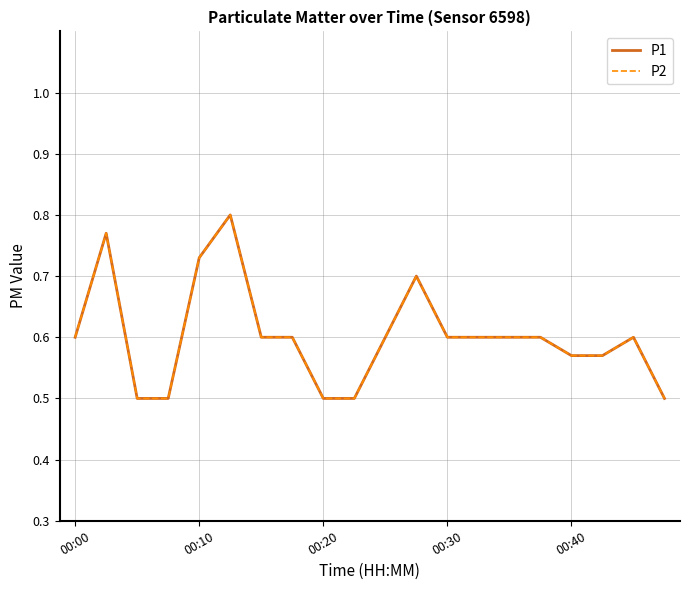

Reading left to right, extract all data points from this chart.

P1: 0.6	0.8	0.5	0.5	0.7	0.8	0.6	0.6	0.5	0.5	0.6	0.7	0.6	0.6	0.6	0.6	0.6	0.6	0.6	0.5
P2: 0.6	0.8	0.5	0.5	0.7	0.8	0.6	0.6	0.5	0.5	0.6	0.7	0.6	0.6	0.6	0.6	0.6	0.6	0.6	0.5